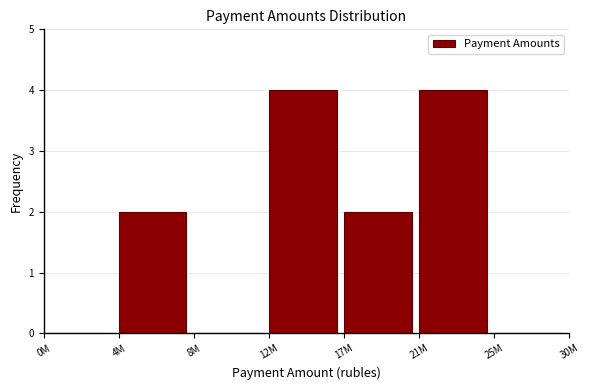

Reading left to right, transcribe all the data shown in this chart.

0M=0	4M=2	8M=0	12M=4	17M=2	21M=4	25M=0